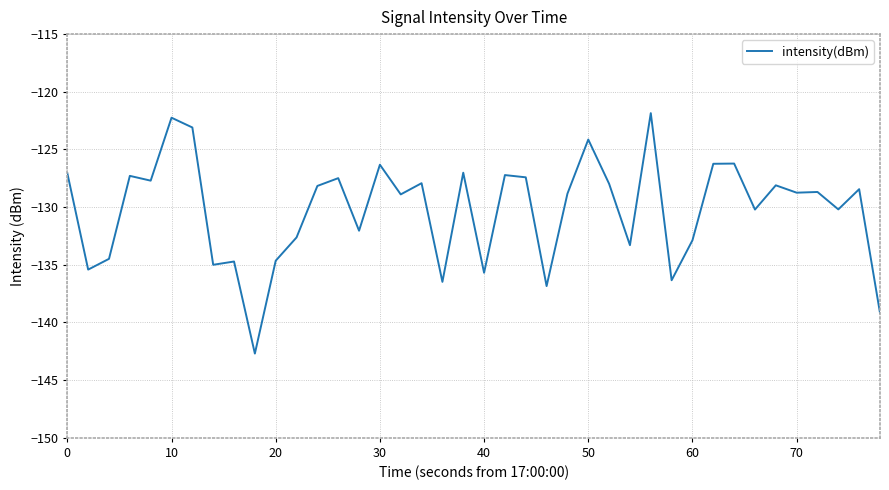

What is the difference between the maximum and minimum values?

20.8